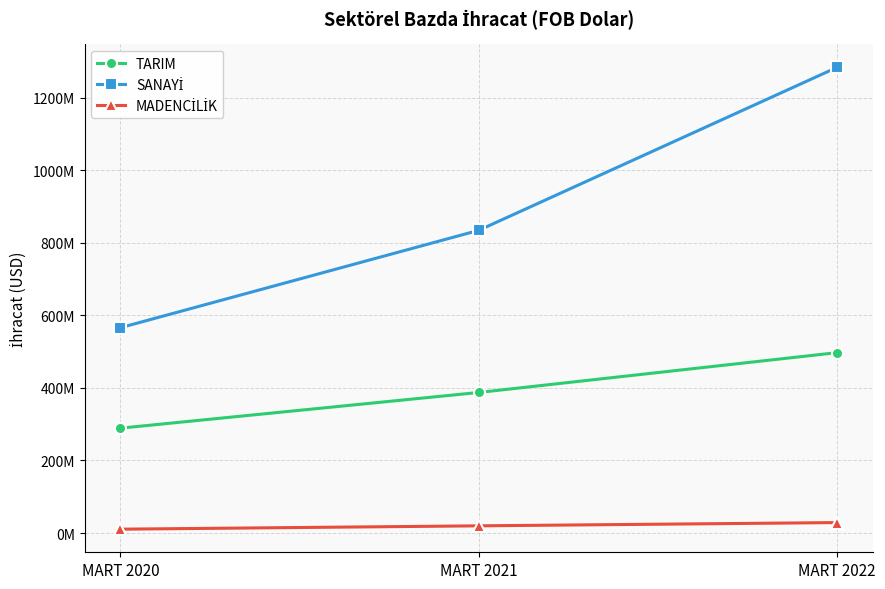

Is this an area chart (filled region under the line)?

No